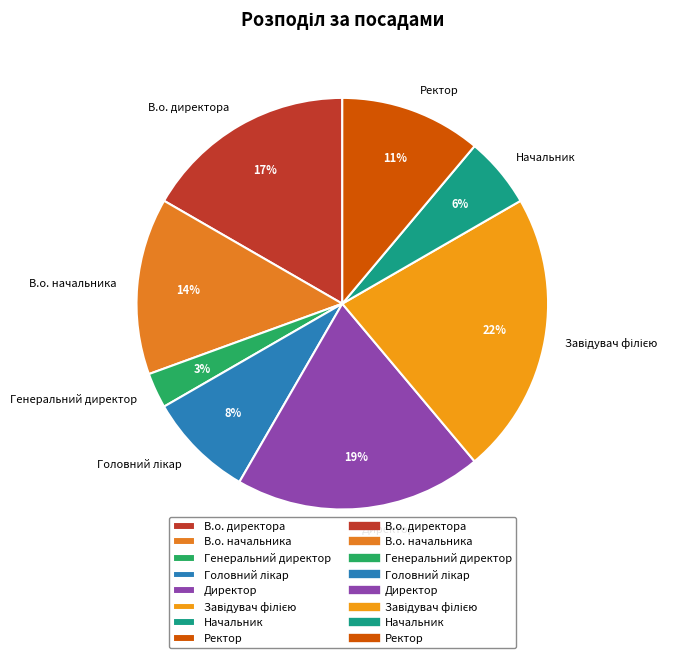

Which slice is the smallest?

Генеральний директор